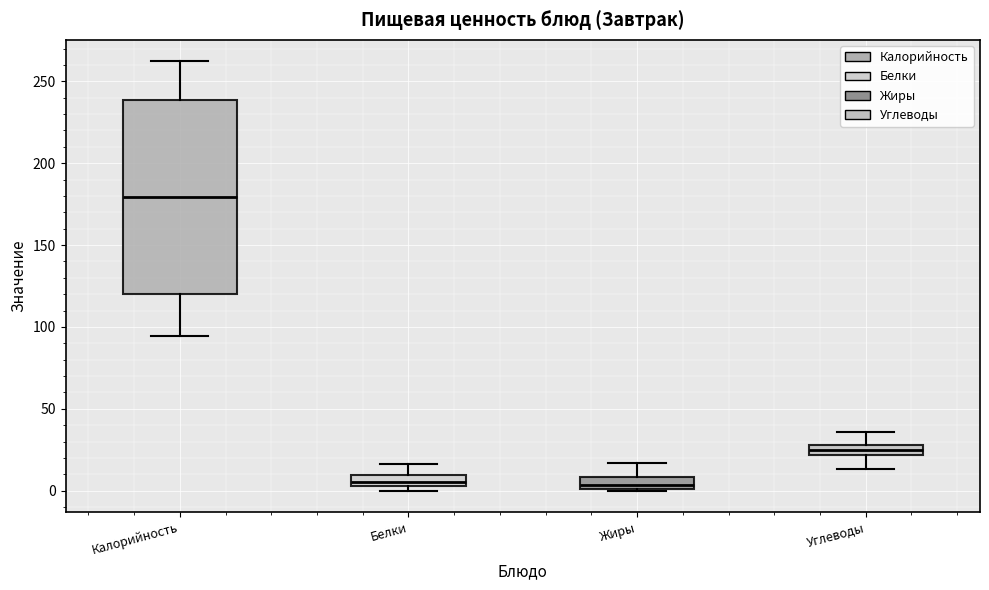

Where does the upper whisker of the box for Жиры end on the y-axis? The values are not printed on the chart, so give them approximately, as read against the axis.

15